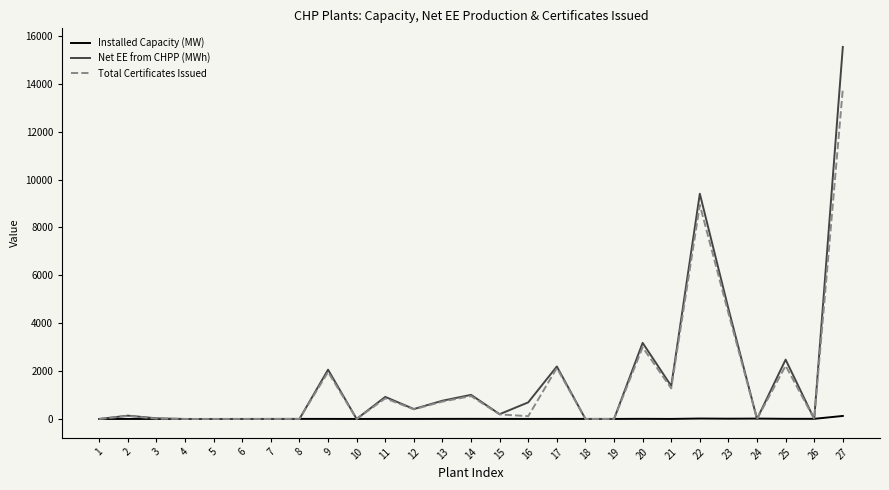

At which category is the sum across all series the highest?

27